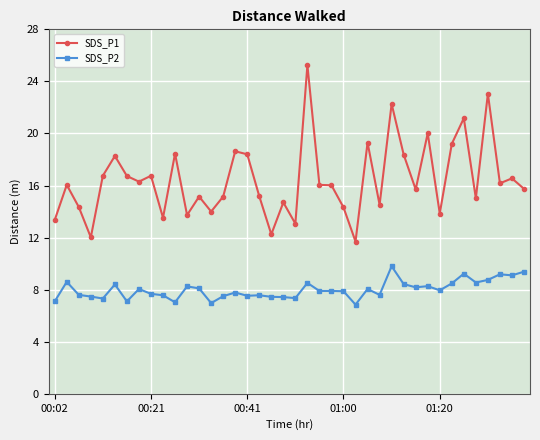

True or false: SDS_P1 has more than 1 interior local peaks.

True